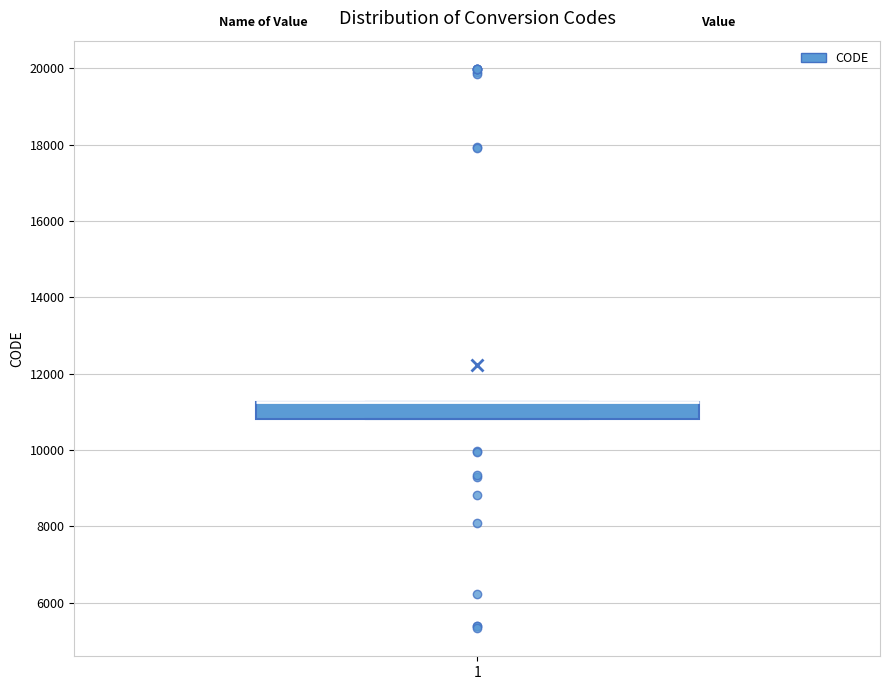

Where is the lower edge of the box at x = 1 on the y-axis? The values are not printed on the chart, so give them approximately, as read against the axis.

10800